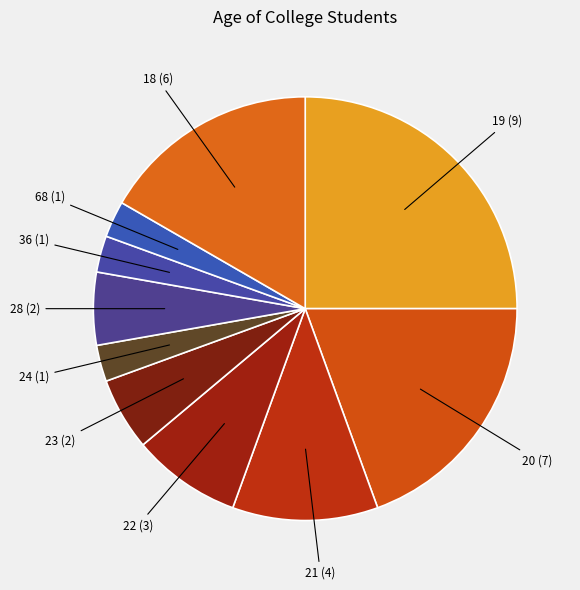

Is it true that 36 (1) is 3% of the pie?

True